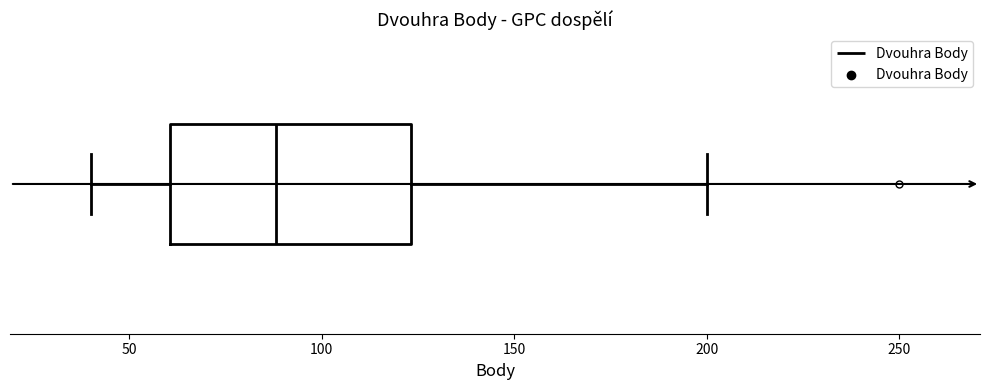

Where does the median line of the box sit on the x-axis? The values are not printed on the chart, so give them approximately, as read against the axis.

90